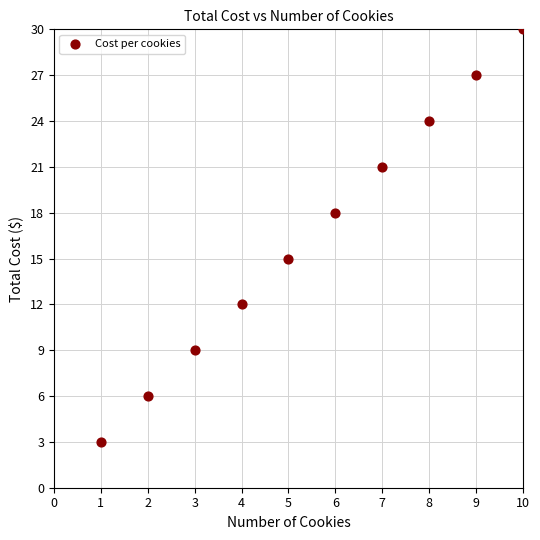

What Y value in the scatter plot is closest to 16?

15